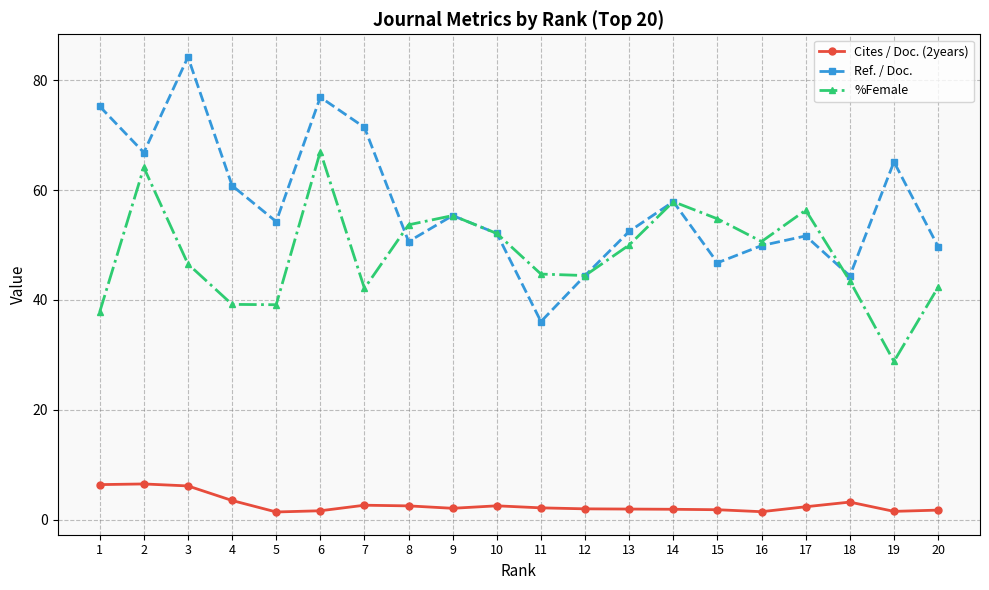

True or false: Cites / Doc. (2years) has more than 1 interior local peaks.

True